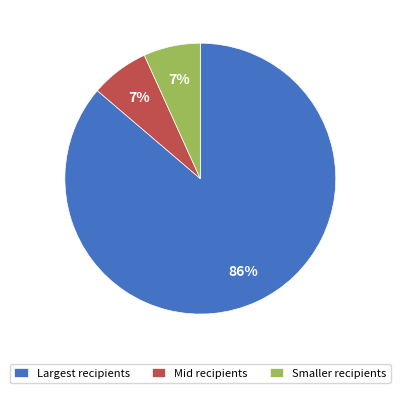

The Smaller recipients slice represents 1% of the pie. True or false?

False